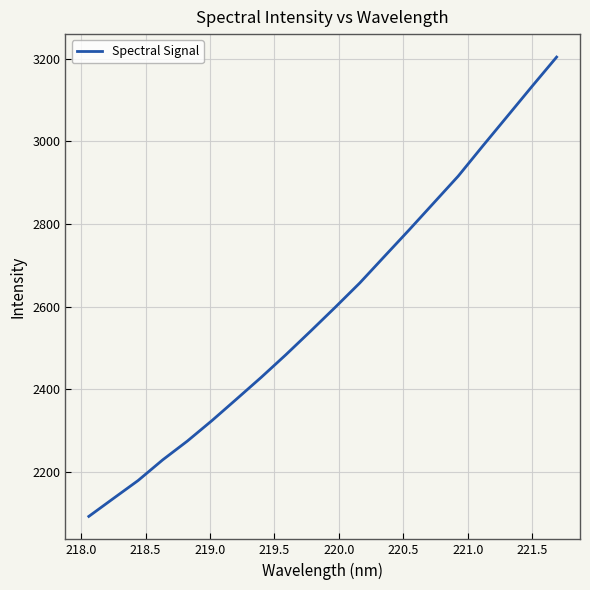

What is the difference between the maximum and minimum values?

1111.0